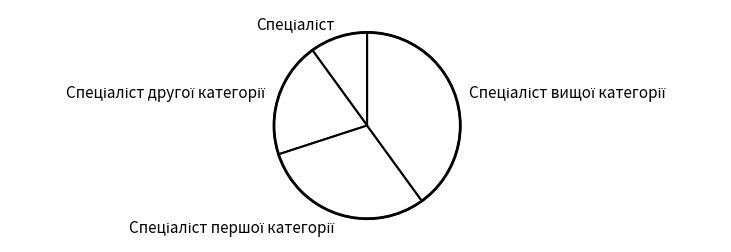

Is there a majority slice in this chart?

No